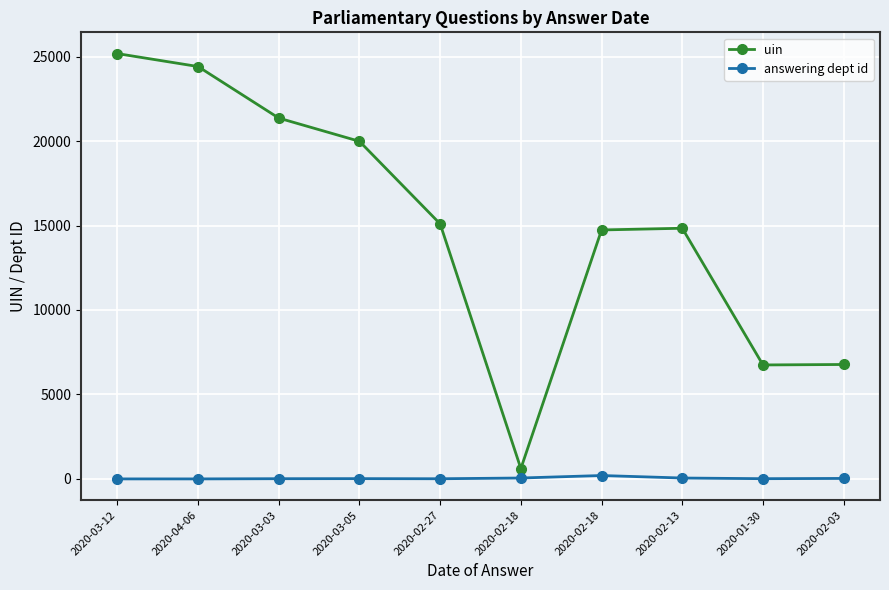

Reading left to right, extract all data points from this chart.

uin: 25178	24412	21361	19985	15097	613	14738	14839	6747	6774
answering dept id: 1	1	13	17	10	54	201	53	14	29